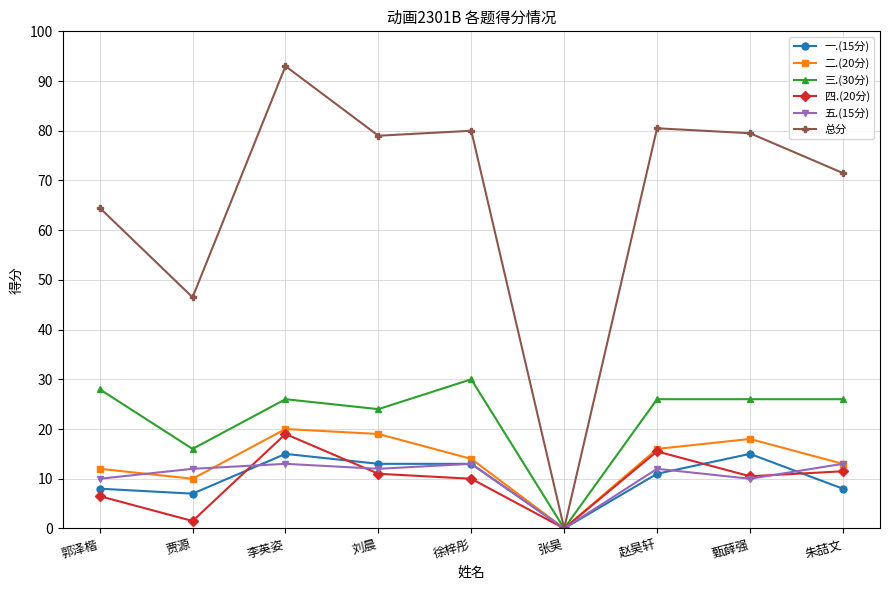

Which series has the largest total across all categories?

总分